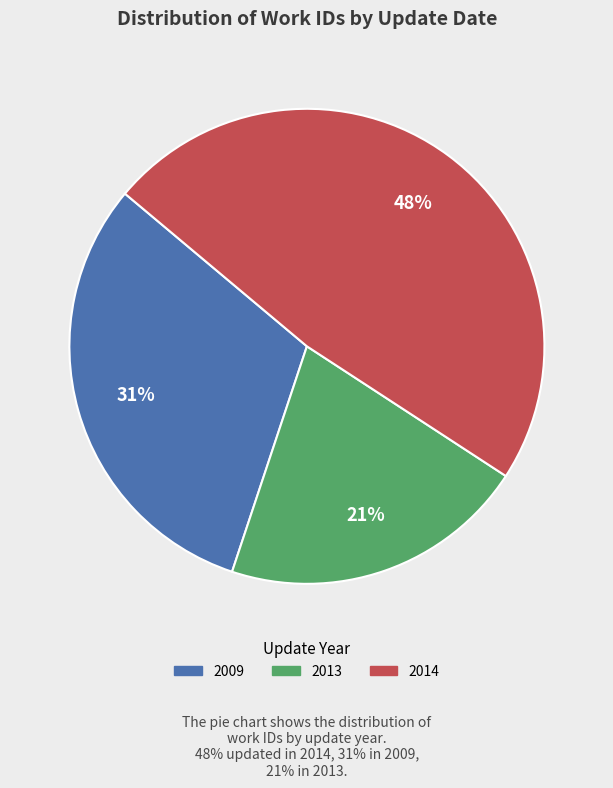

To the nearest percent, what is the average slice percentage?

33%